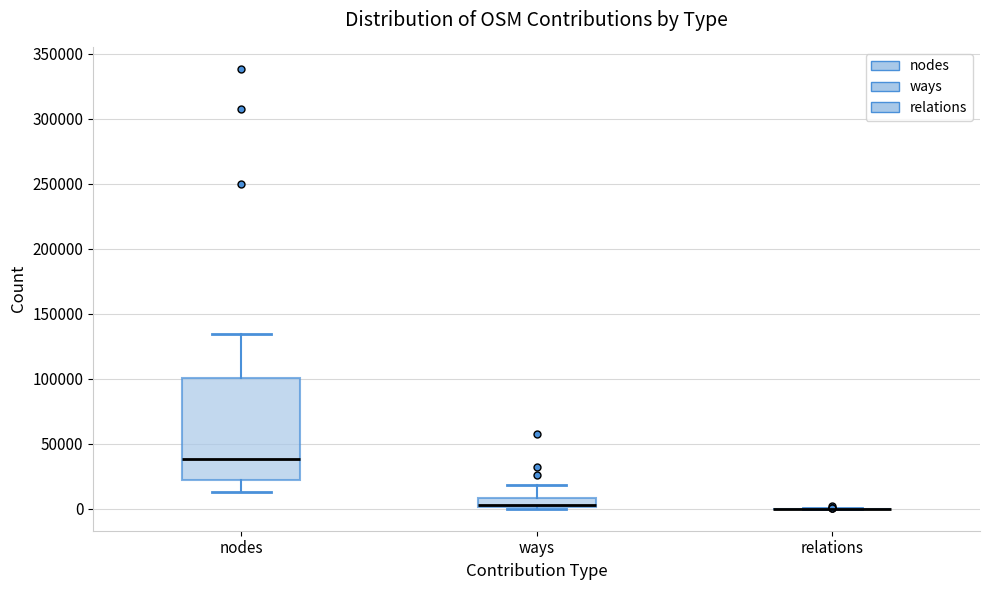

Where is the lower edge of the box for ways on the y-axis? The values are not printed on the chart, so give them approximately, as read against the axis.

0